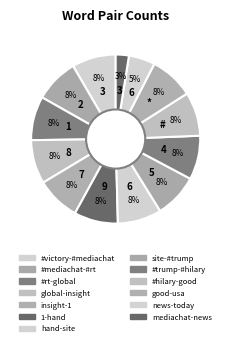

What portion of the pie excludes insight-1?

91.6%